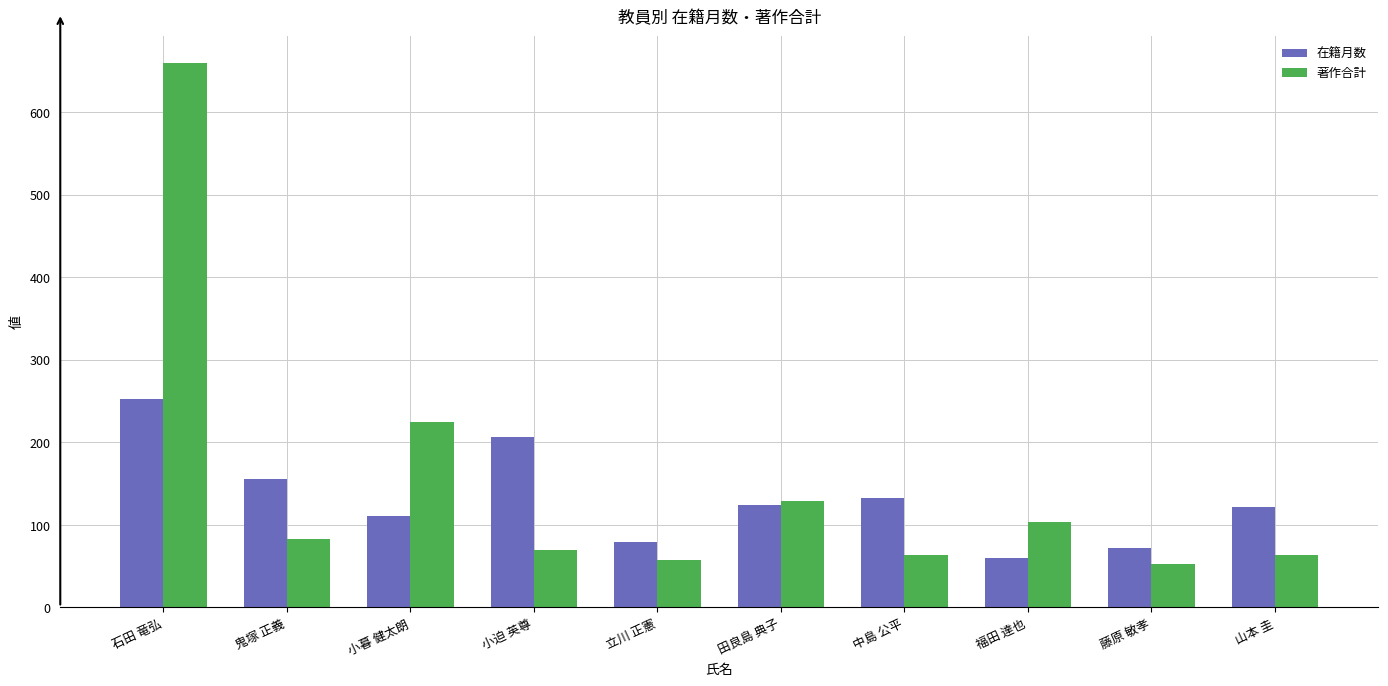

Where does the 著作合計 series first go above 83?

石田 竜弘